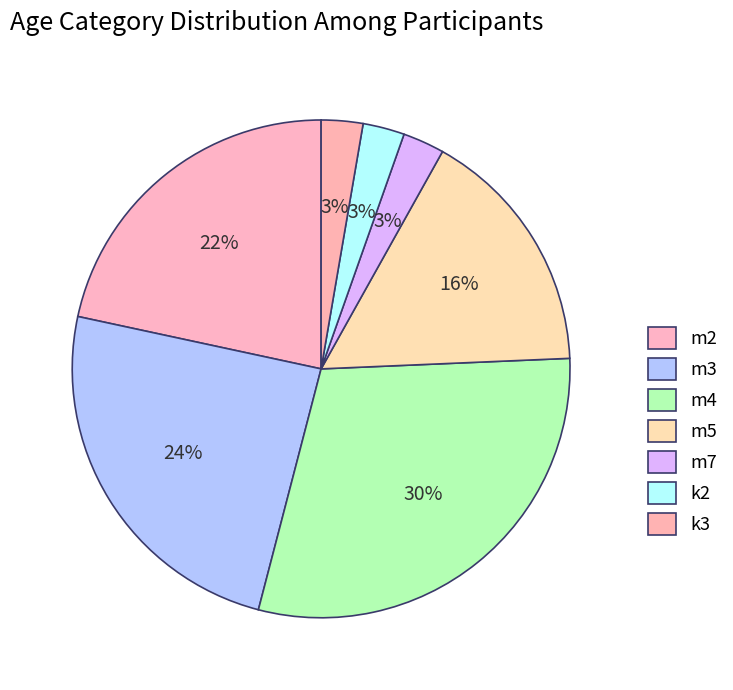

How many slices are in this pie chart?

7